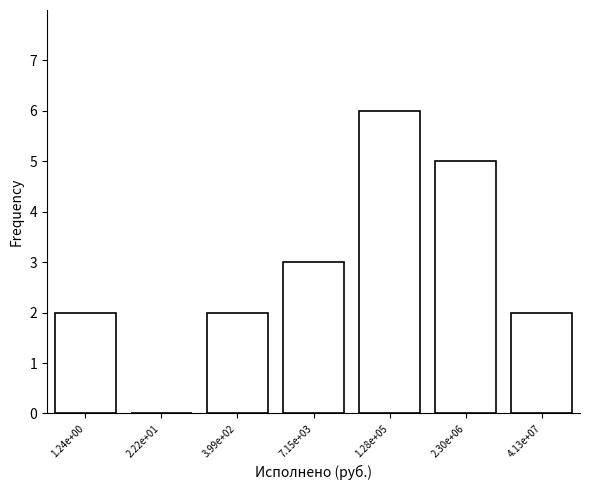

Reading left to right, what are all the values shown in this chart?

1.24e+00=2	2.22e+01=0	3.99e+02=2	7.15e+03=3	1.28e+05=6	2.30e+06=5	4.13e+07=2